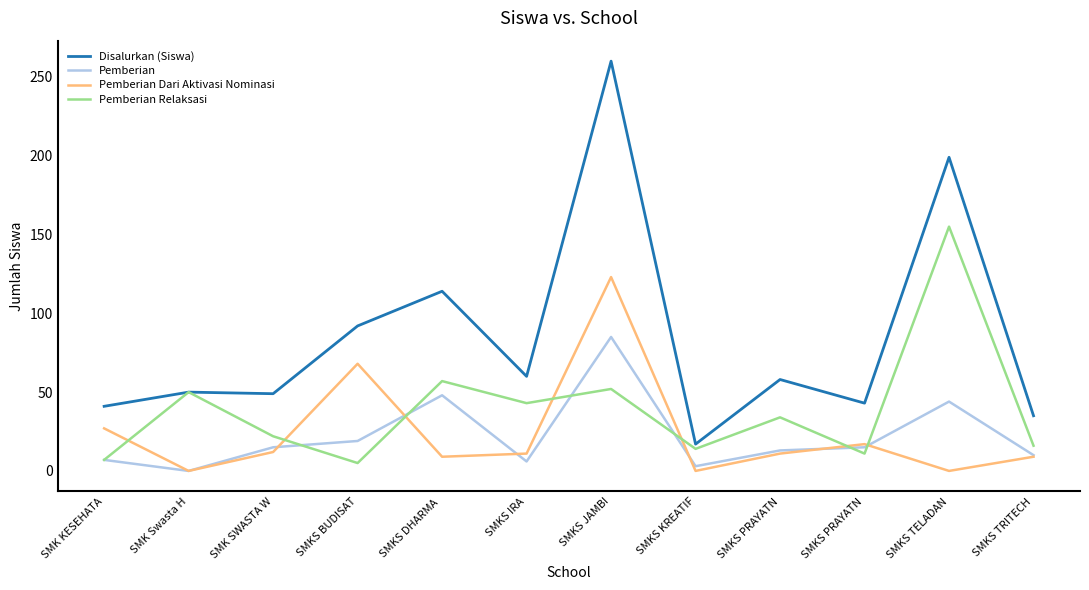

True or false: Pemberian Dari Aktivasi Nominasi and Disalurkan (Siswa) cross at least once.

False